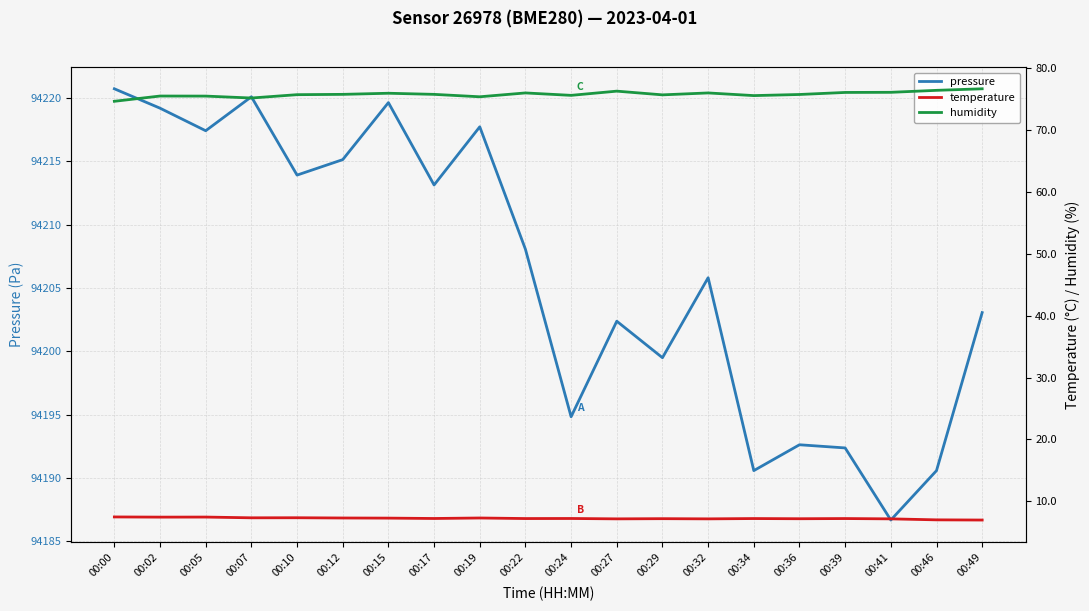

What is the value of the temperature point at the 20th from the left?

7.0